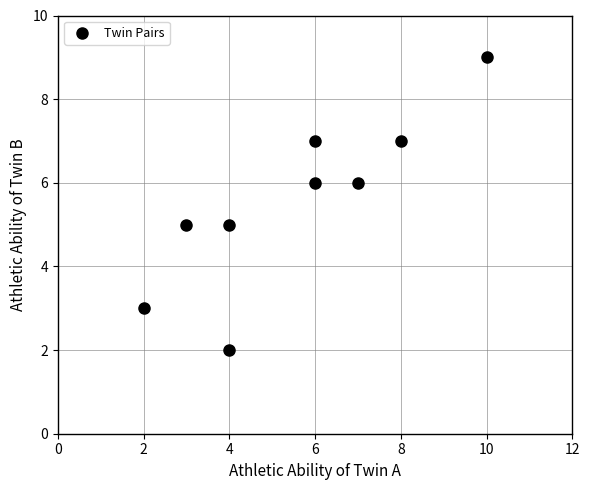

What is the range of Y values (max minus min)?

7